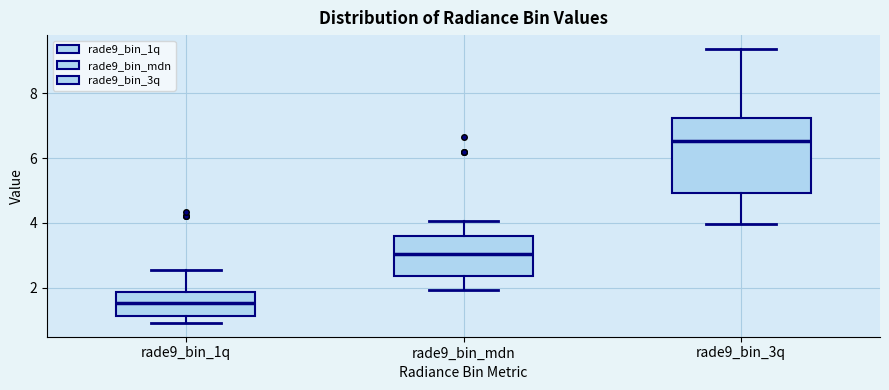

Reading left to right, read every box against the y-axis: the position of its median line, the range the box covers, and the ends of its whiskers. The values are not printed on the chart, so give them approximately, as read against the axis.

rade9_bin_1q: median 1.6, box 1.2 to 1.8, whiskers 1.0 to 2.6
rade9_bin_mdn: median 3.0, box 2.4 to 3.6, whiskers 2.0 to 4.0
rade9_bin_3q: median 6.6, box 5.0 to 7.2, whiskers 4.0 to 9.4